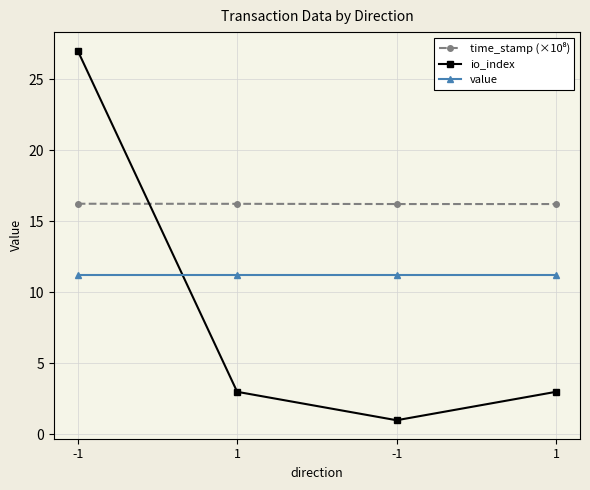

Is this an area chart (filled region under the line)?

No